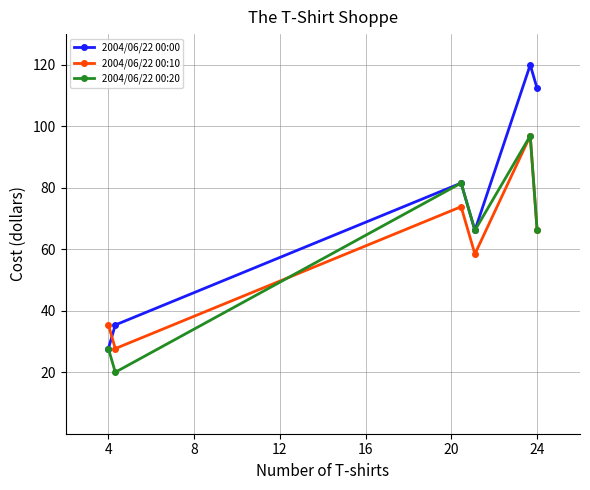

True or false: 2004/06/22 00:00 and 2004/06/22 00:10 cross at least once.

True